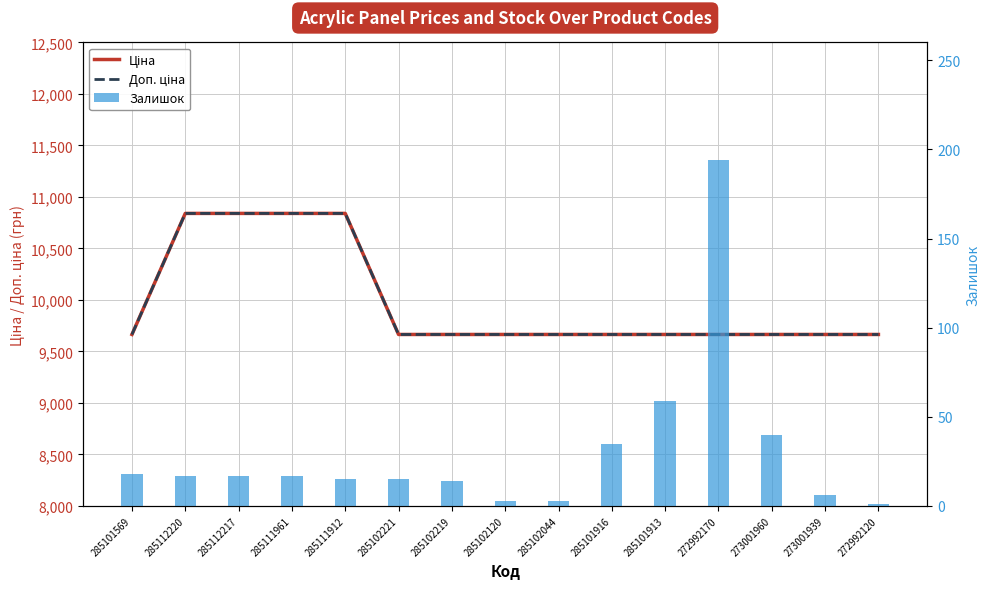

Between 273001960 and 272992170, which is larger?

273001960